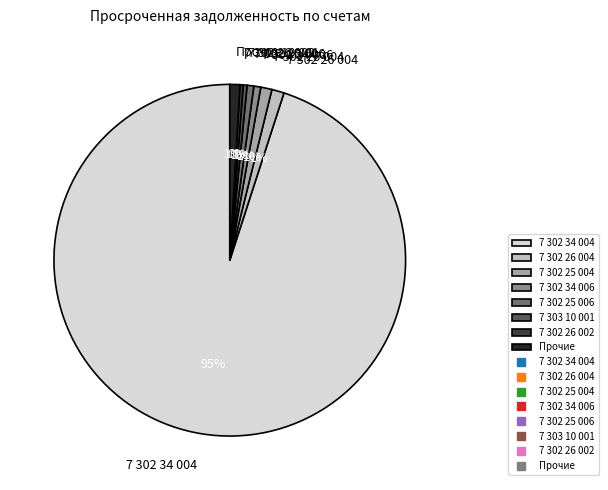

How many segments does this pie chart have?

8